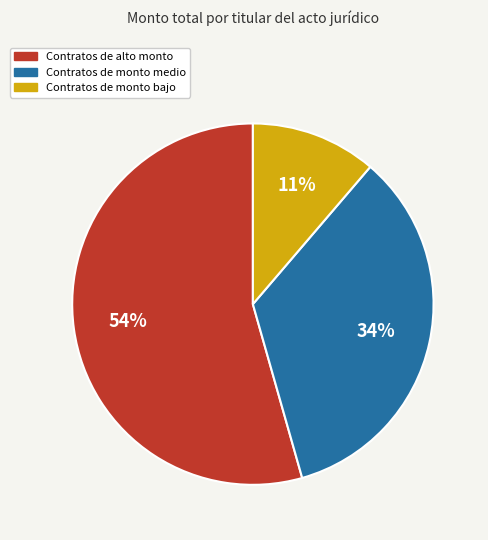

Does any single category account for the majority?

Yes